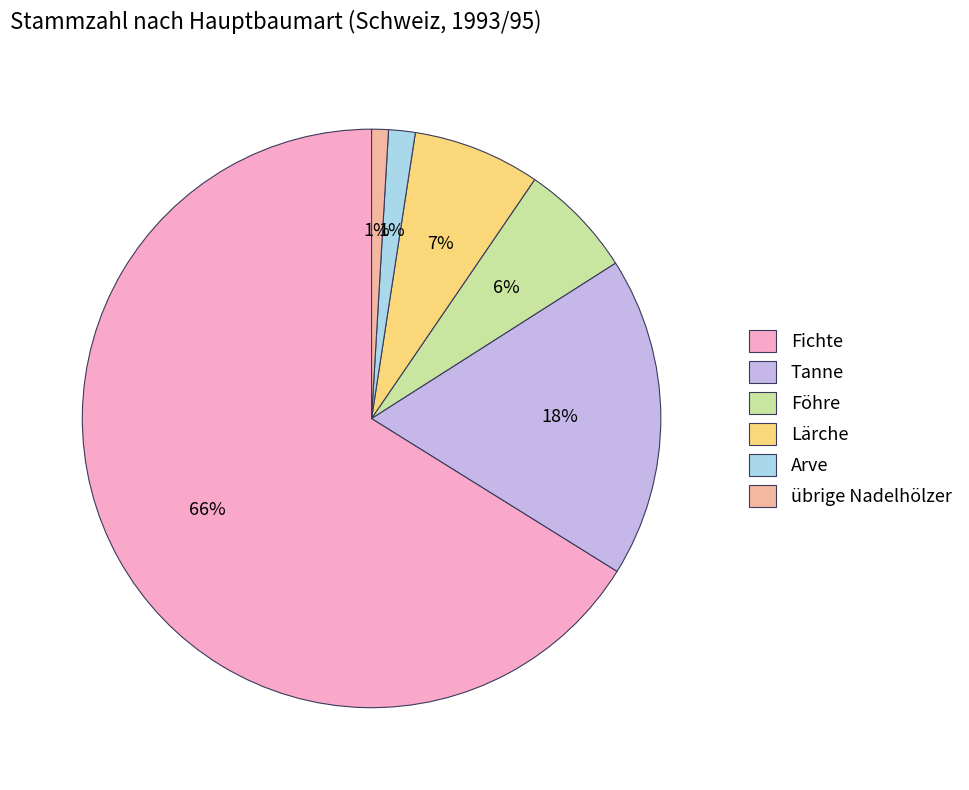

Does Fichte represent more than half of the total?

Yes